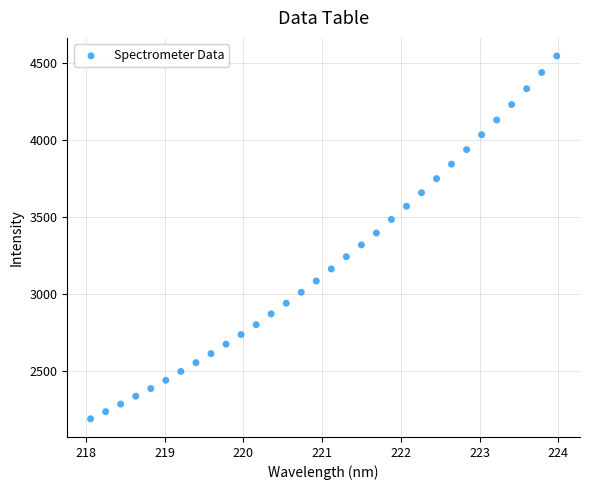

What is the range of Y values (max minus min)?

2355.8